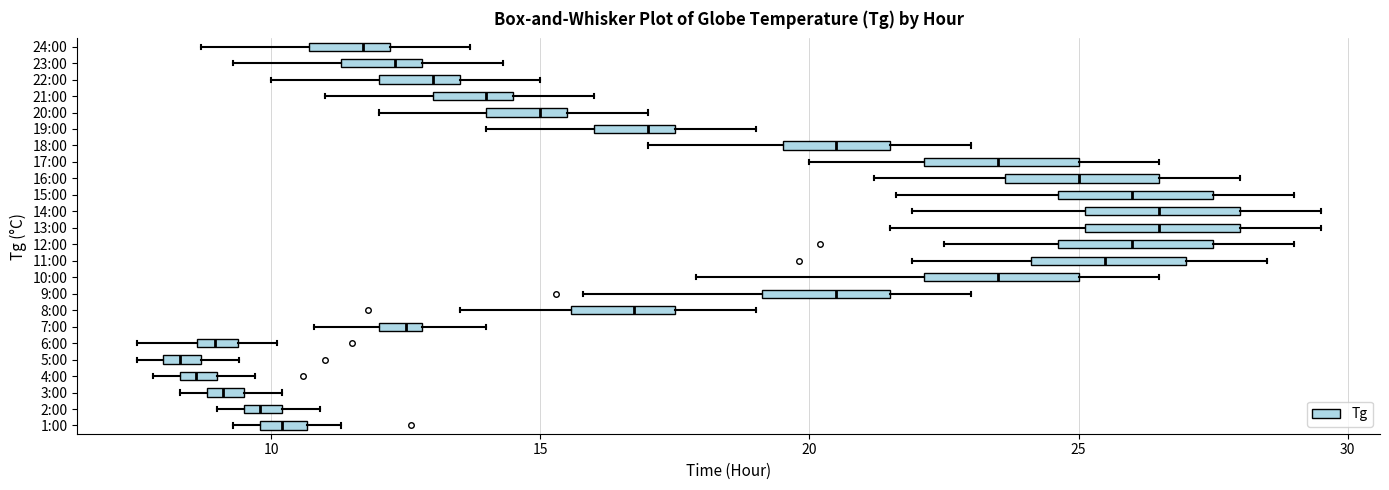

Where does the right whisker of the box for 18:00 end on the x-axis? The values are not printed on the chart, so give them approximately, as read against the axis.

23.0